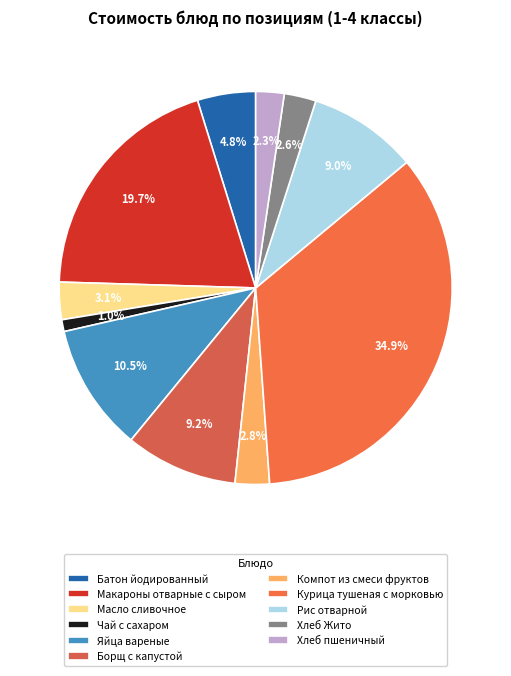

To the nearest percent, what is the average slice percentage?

9%